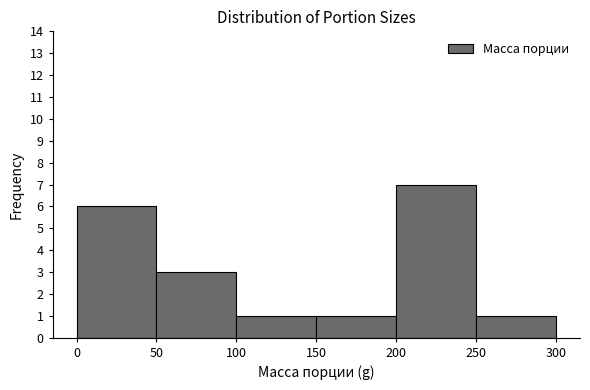

Reading left to right, list every bar in this chart as the range it spans on the x-axis followed by its height. The values are not printed on the chart, so give them approximately, as read against the axis.

0 to 50: 6
50 to 100: 3
100 to 150: 1
150 to 200: 1
200 to 250: 7
250 to 300: 1